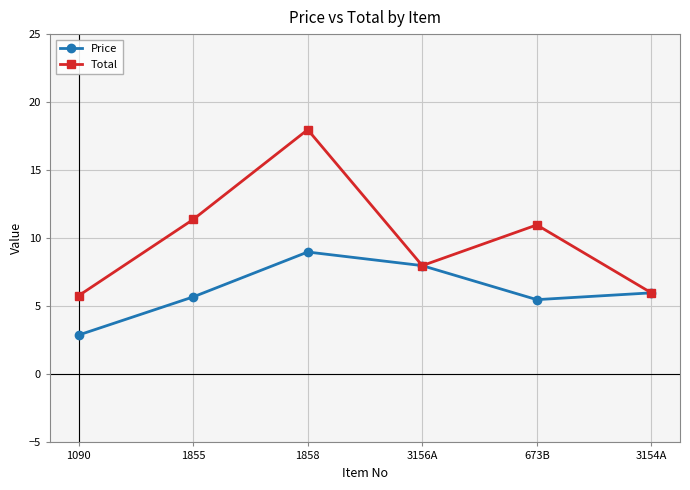

Between 1090 and 3156A, which series saw the biggest shift?

Price